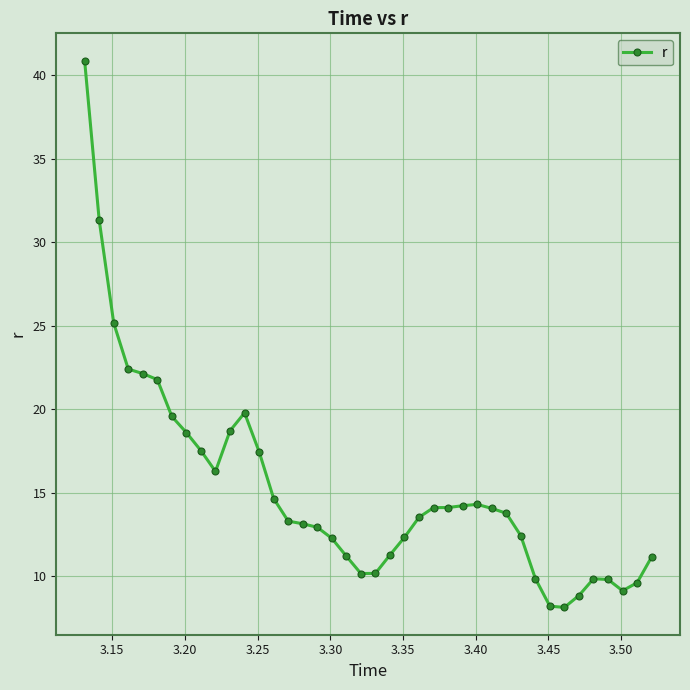

What is the value of the 33rd point from the left?

8.2